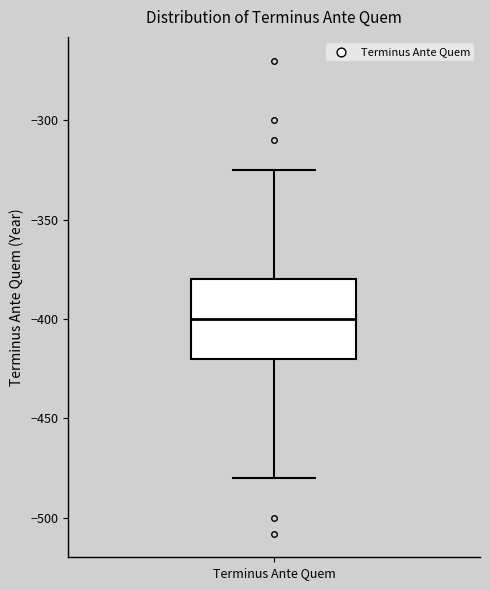

Transcribe this box plot: give where the median line is, the range the box spans, and where the two whiskers end, as read against the y-axis. The values are not printed on the chart, so give them approximately, as read against the axis.

median -400, box -420 to -380, whiskers -480 to -325